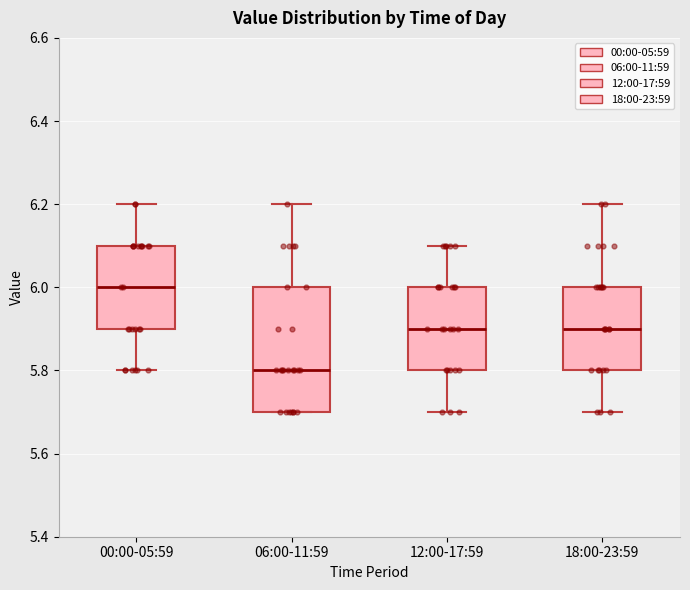

Reading left to right, read every box against the y-axis: the position of its median line, the range the box covers, and the ends of its whiskers. The values are not printed on the chart, so give them approximately, as read against the axis.

00:00-05:59: median 6.0, box 5.9 to 6.1, whiskers 5.8 to 6.2
06:00-11:59: median 5.8, box 5.7 to 6.0, whiskers 5.7 to 6.2
12:00-17:59: median 5.9, box 5.8 to 6.0, whiskers 5.7 to 6.1
18:00-23:59: median 5.9, box 5.8 to 6.0, whiskers 5.7 to 6.2